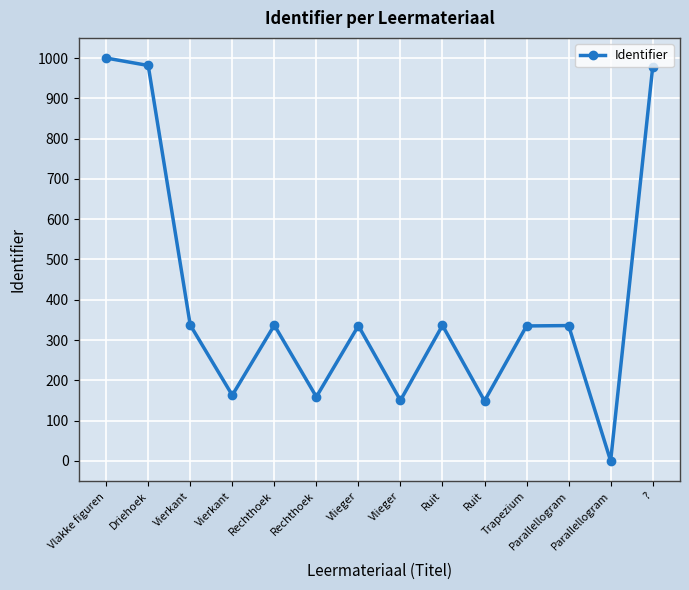

How many lines are shown in the chart?

1